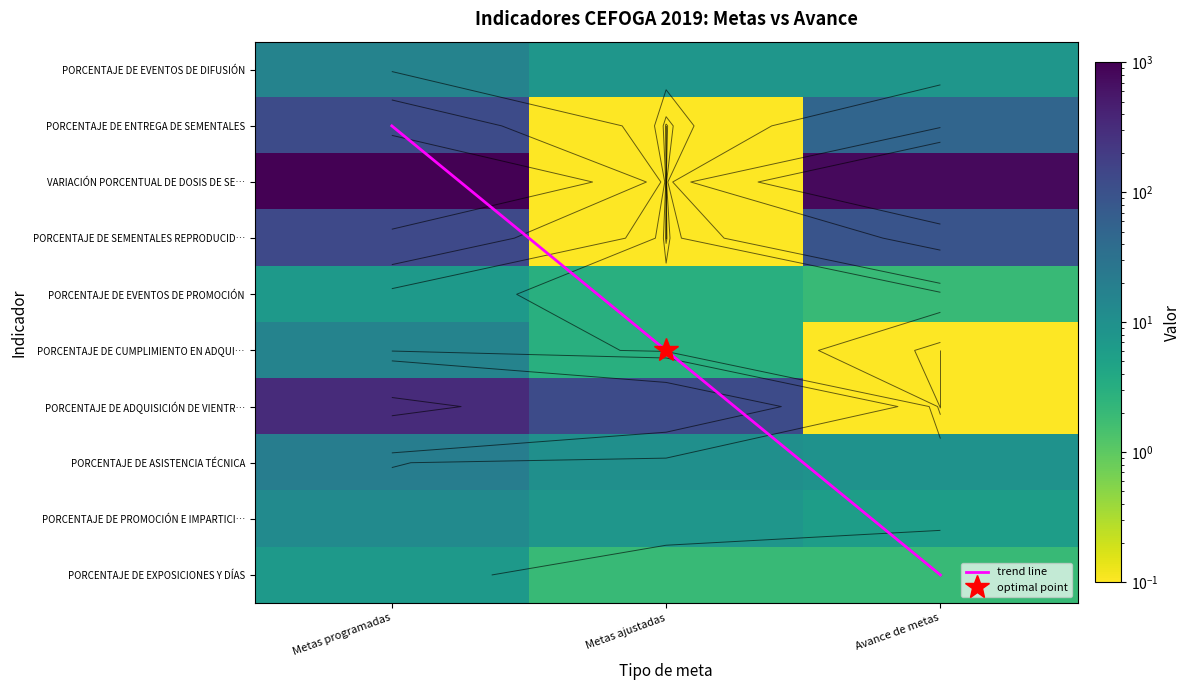

The PORCENTAJE DE PROMOCIÓN E IMPARTICIÓN series shows 15.7 at Metas programadas. True or false?

False